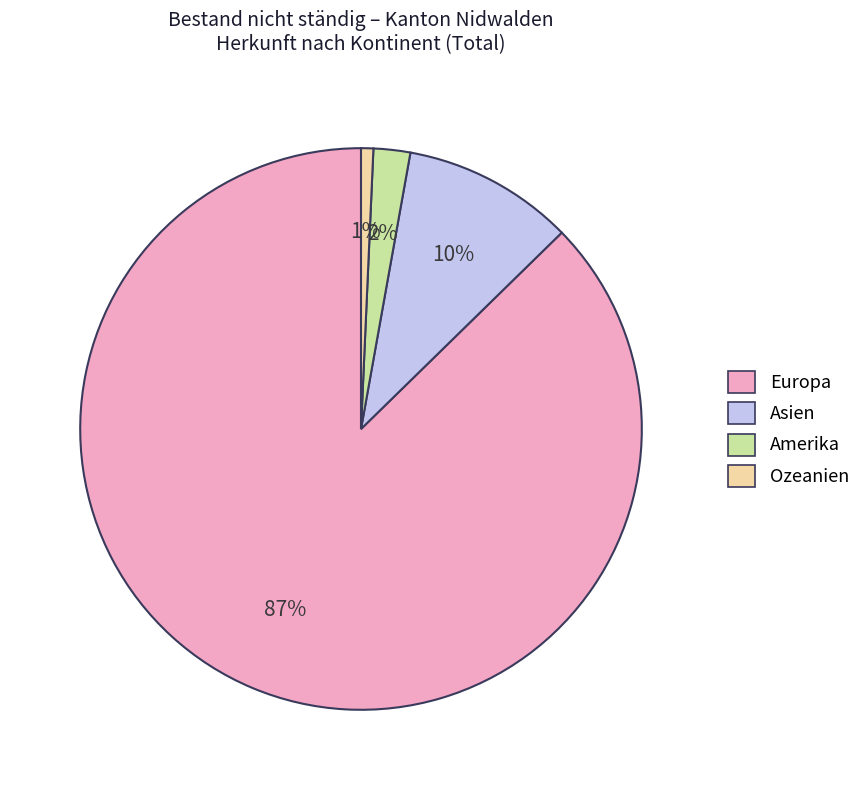

How many segments does this pie chart have?

4